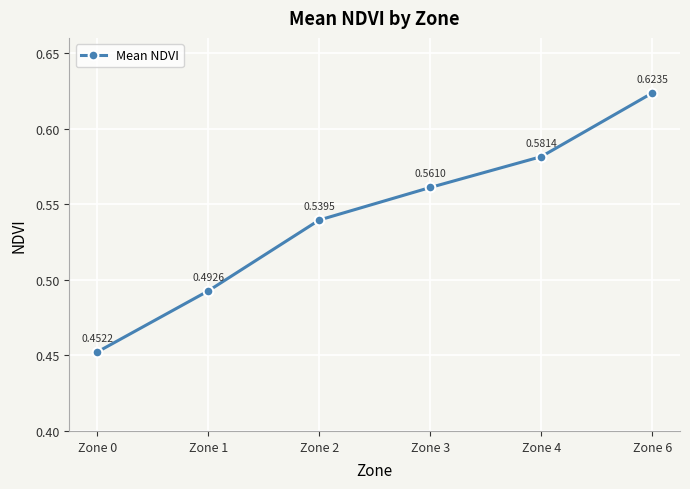

Rank the categories by value from highest to lowest.

Zone 6, Zone 4, Zone 3, Zone 2, Zone 1, Zone 0